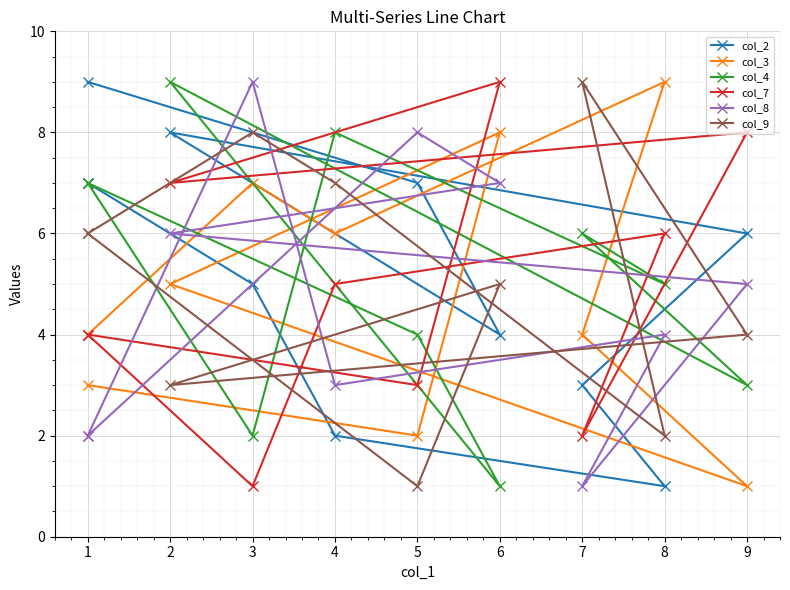

What is the maximum value for col_8?

9